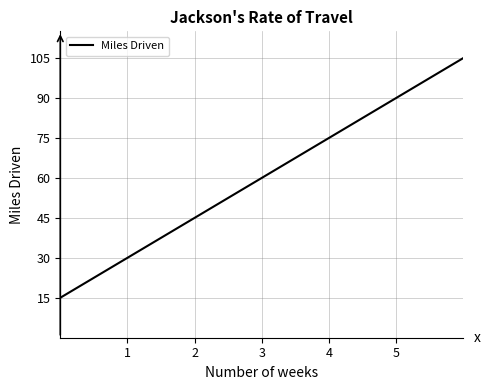

What is the difference between the second highest and second lowest values?

60